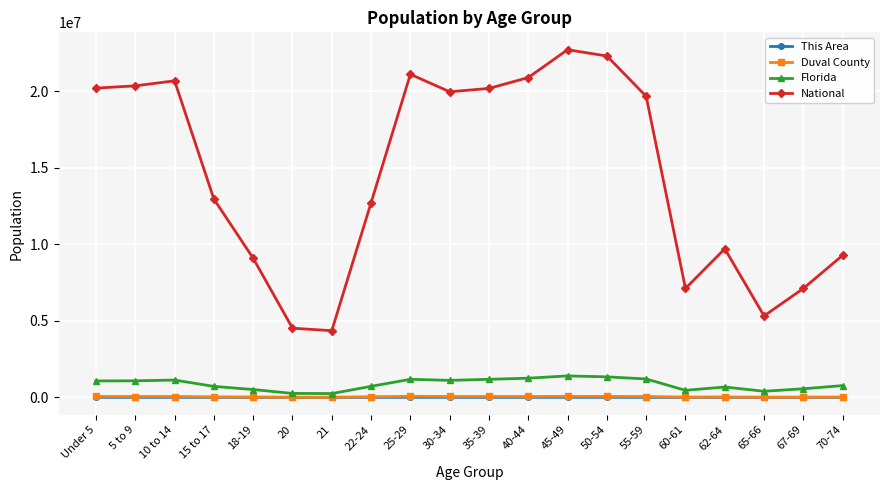

What is the label of the 11th point from the right?

30-34